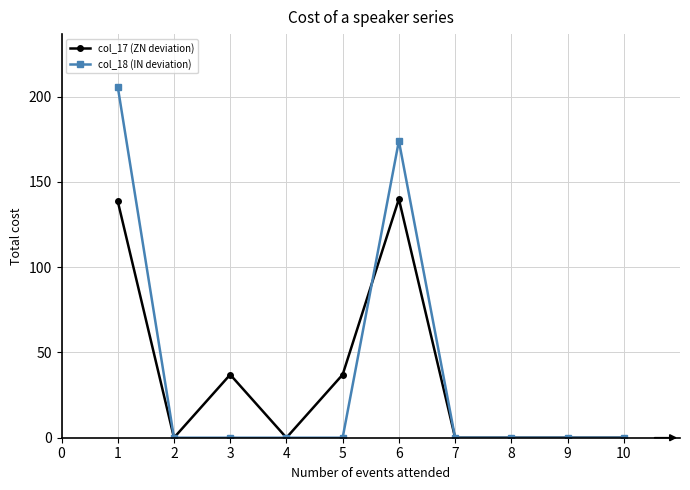

How many lines are shown in the chart?

2